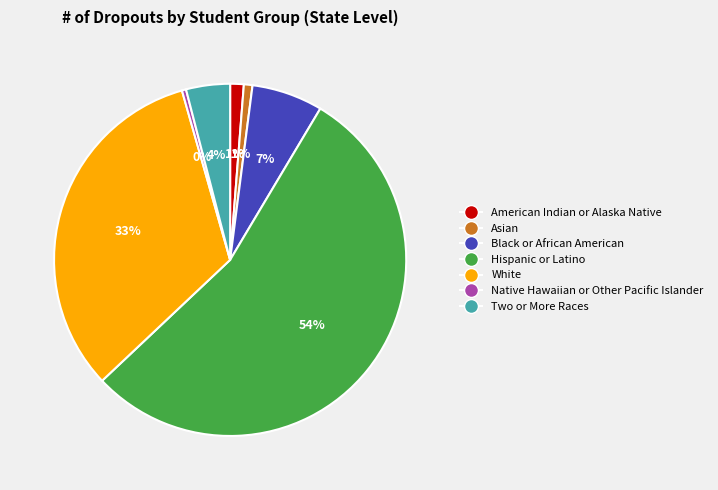

Between American Indian or Alaska Native and Native Hawaiian or Other Pacific Islander, which is larger?

American Indian or Alaska Native